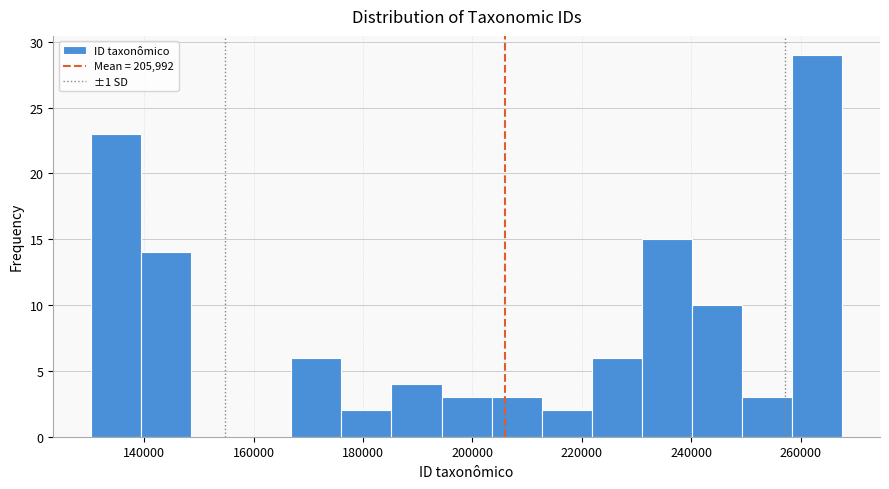

Which range on the x-axis has the tallest bar?

258000 to 268000